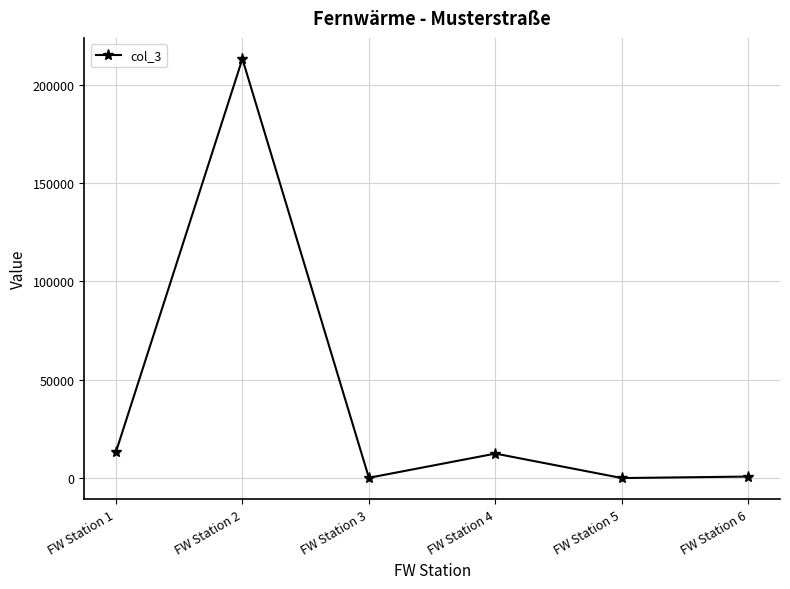

Which label corresponds to the largest value in the chart?

FW Station 2